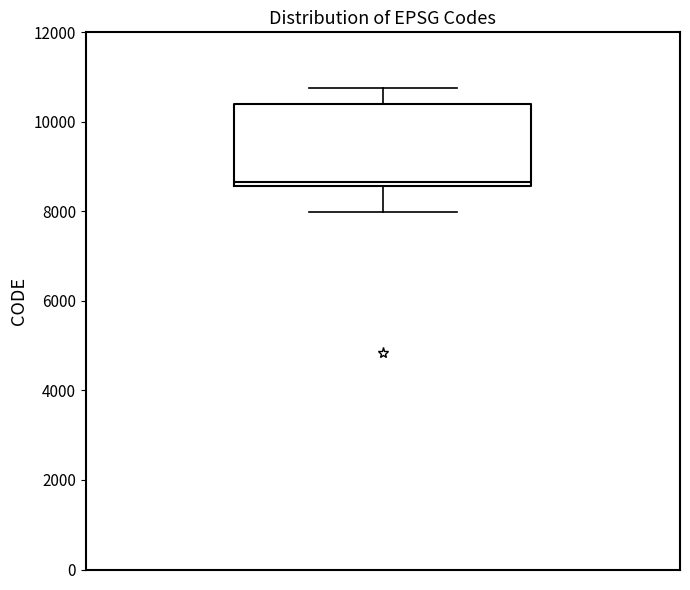

Where is the lower edge of the box on the y-axis? The values are not printed on the chart, so give them approximately, as read against the axis.

8600